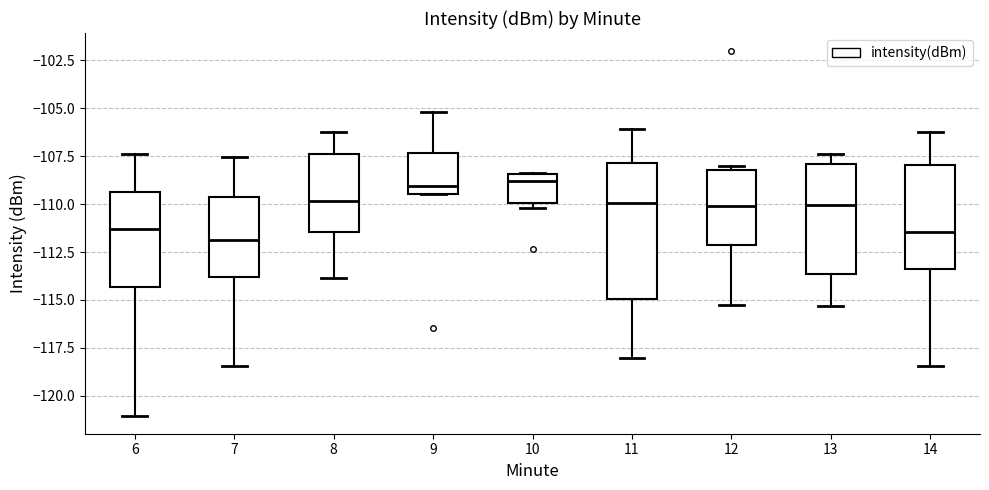

Reading left to right, read every box against the y-axis: the position of its median line, the range the box covers, and the ends of its whiskers. The values are not printed on the chart, so give them approximately, as read against the axis.

6: median -111.5, box -114.5 to -109.5, whiskers -121.0 to -107.5
7: median -112.0, box -114.0 to -109.5, whiskers -118.5 to -107.5
8: median -110.0, box -111.5 to -107.5, whiskers -114.0 to -106.0
9: median -109.0, box -109.5 to -107.5, whiskers -109.5 to -105.0
10: median -109.0, box -110.0 to -108.5, whiskers -110.0 (just below the box's lower edge) to -108.5
11: median -110.0, box -115.0 to -108.0, whiskers -118.0 to -106.0
12: median -110.0, box -112.0 to -108.0, whiskers -115.5 to -108.0 (just above the box's upper edge)
13: median -110.0, box -113.5 to -108.0, whiskers -115.5 to -107.5
14: median -111.5, box -113.5 to -108.0, whiskers -118.5 to -106.0